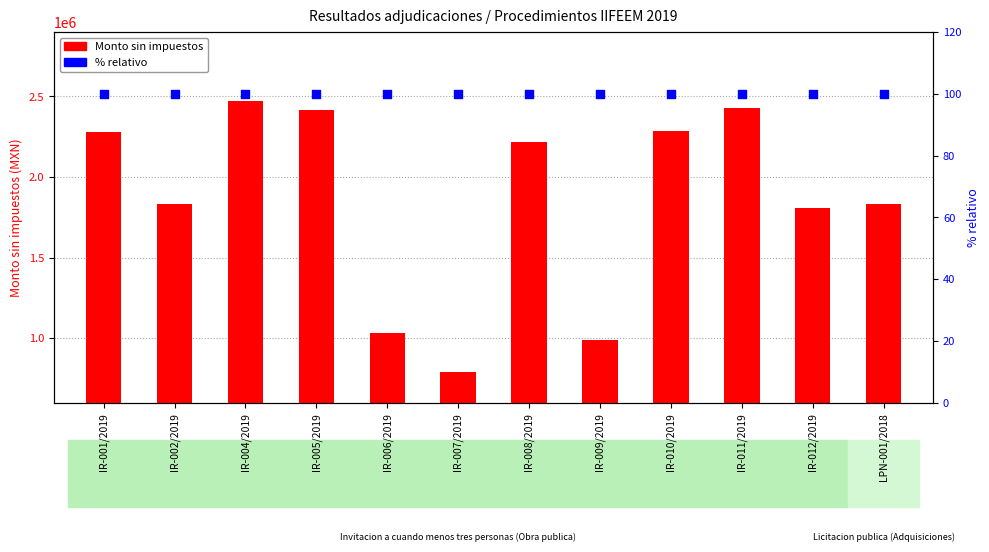

What is the total value across all series at IR-008/2019?

2218393.5